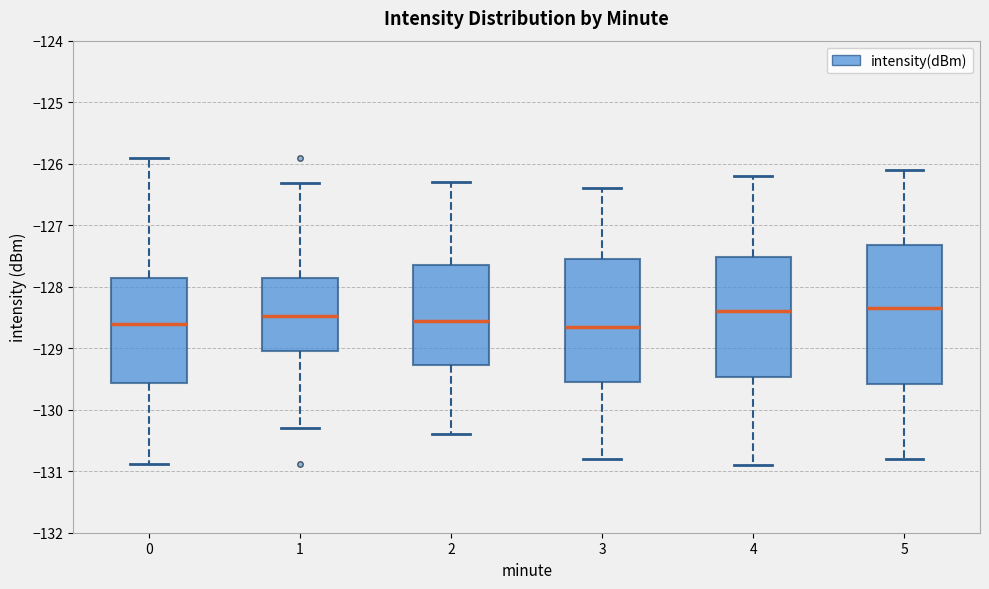

Reading left to right, read every box against the y-axis: the position of its median line, the range the box covers, and the ends of its whiskers. The values are not printed on the chart, so give them approximately, as read against the axis.

0: median -128.6, box -129.6 to -127.9, whiskers -130.9 to -125.9
1: median -128.5, box -129.0 to -127.9, whiskers -130.3 to -126.3
2: median -128.5, box -129.3 to -127.6, whiskers -130.4 to -126.3
3: median -128.6, box -129.5 to -127.5, whiskers -130.8 to -126.4
4: median -128.4, box -129.5 to -127.5, whiskers -130.9 to -126.2
5: median -128.3, box -129.6 to -127.3, whiskers -130.8 to -126.1